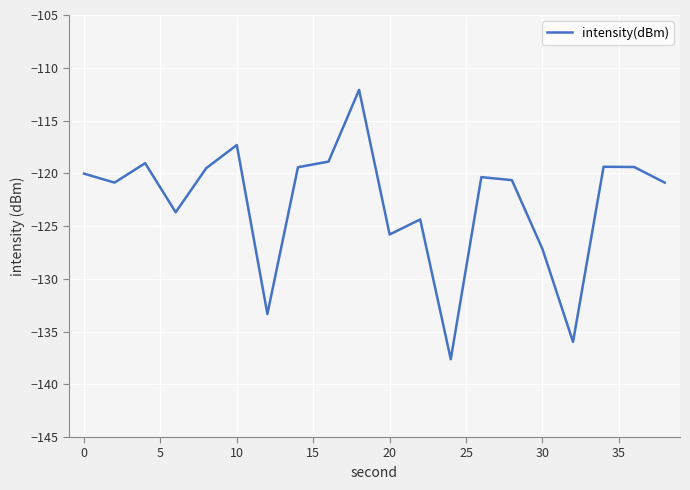

What is the minimum value shown in the chart?

-137.6